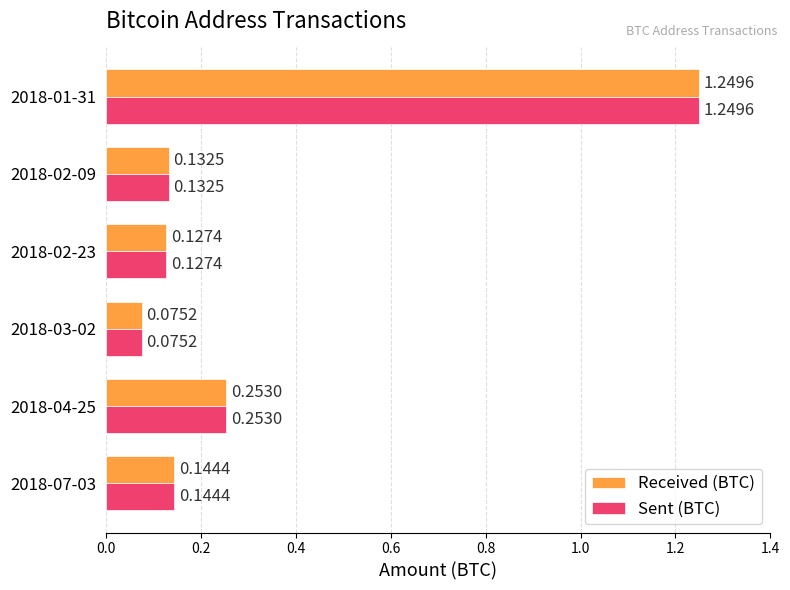

What is the sum of all Received (BTC) values?

2.0